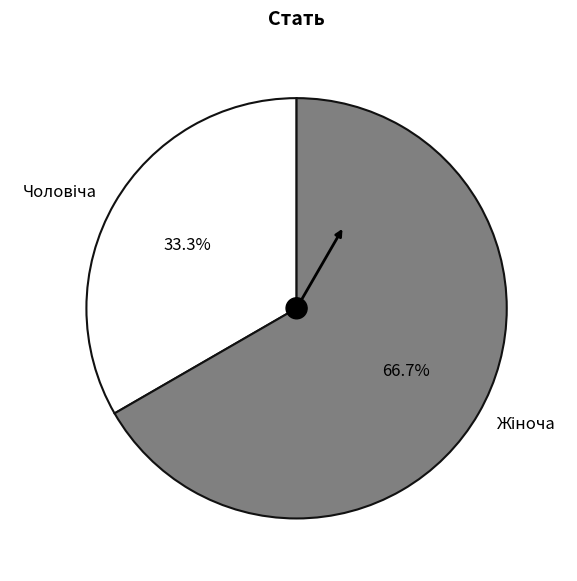

How many segments does this pie chart have?

2